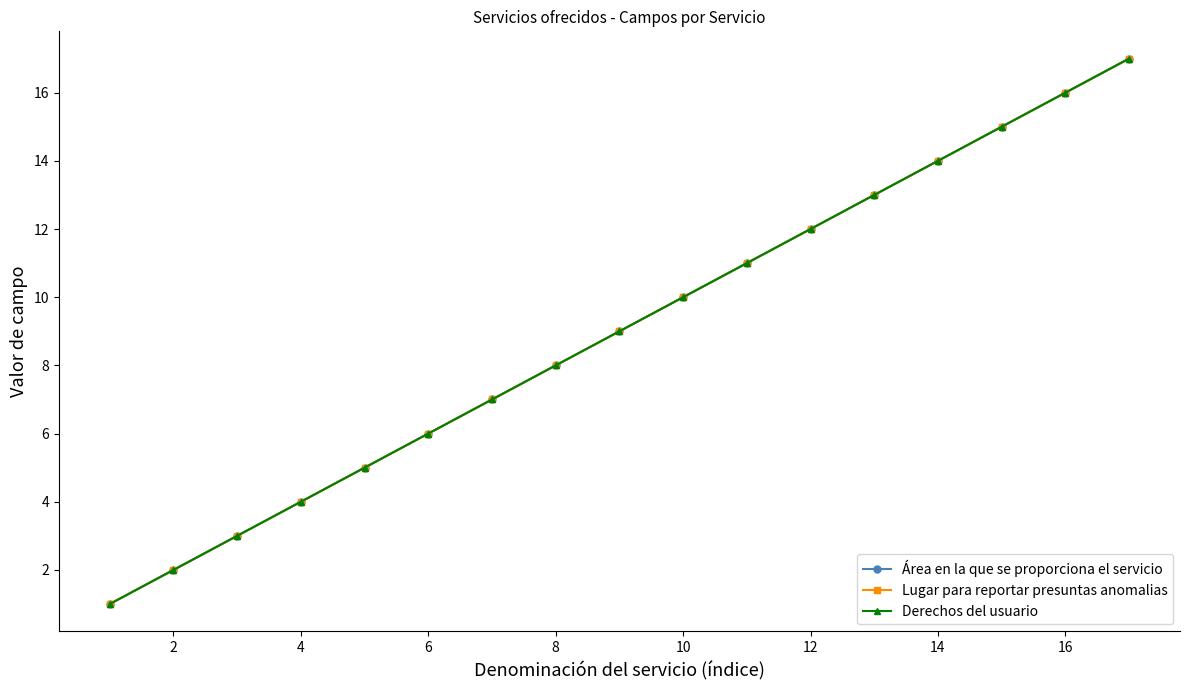

Does the chart have visible grid lines?

No